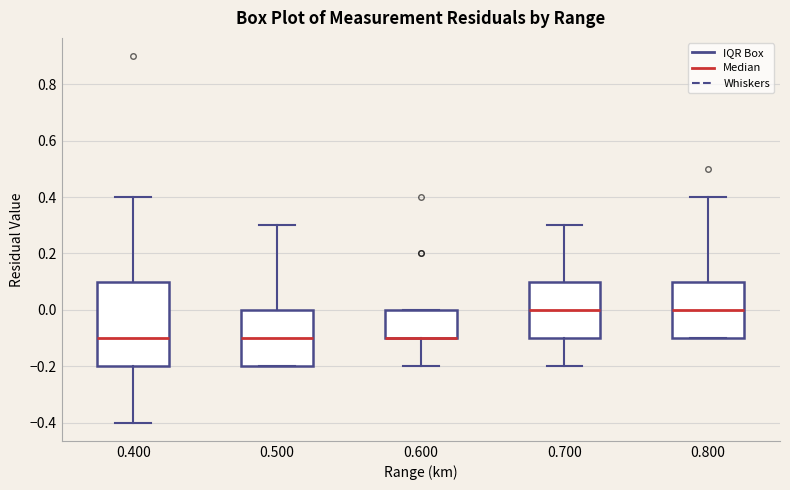

Reading left to right, transcribe this box plot: for each box, give where its median line is, the range the box spans, and where its two whiskers end, as read against the y-axis. The values are not printed on the chart, so give them approximately, as read against the axis.

0.400: median -0.1, box -0.2 to 0.1, whiskers -0.4 to 0.4
0.500: median -0.1, box -0.2 to 0.0, whiskers -0.2 to 0.3
0.600: median -0.1 (drawn on the box's lower edge), box -0.1 to 0.0, whiskers -0.2 to 0.0
0.700: median 0.0, box -0.1 to 0.1, whiskers -0.2 to 0.3
0.800: median 0.0, box -0.1 to 0.1, whiskers -0.1 to 0.4